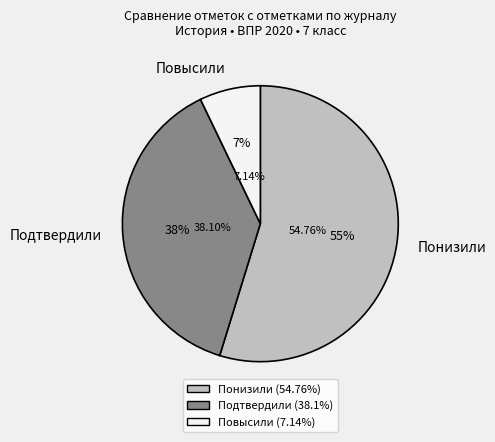

What percentage is the Повысили slice, to the nearest percent?

7%